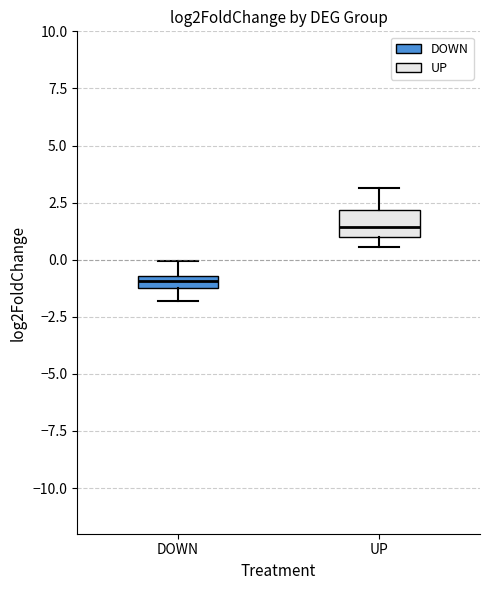

Where is the upper edge of the box for DOWN on the y-axis? The values are not printed on the chart, so give them approximately, as read against the axis.

-0.5